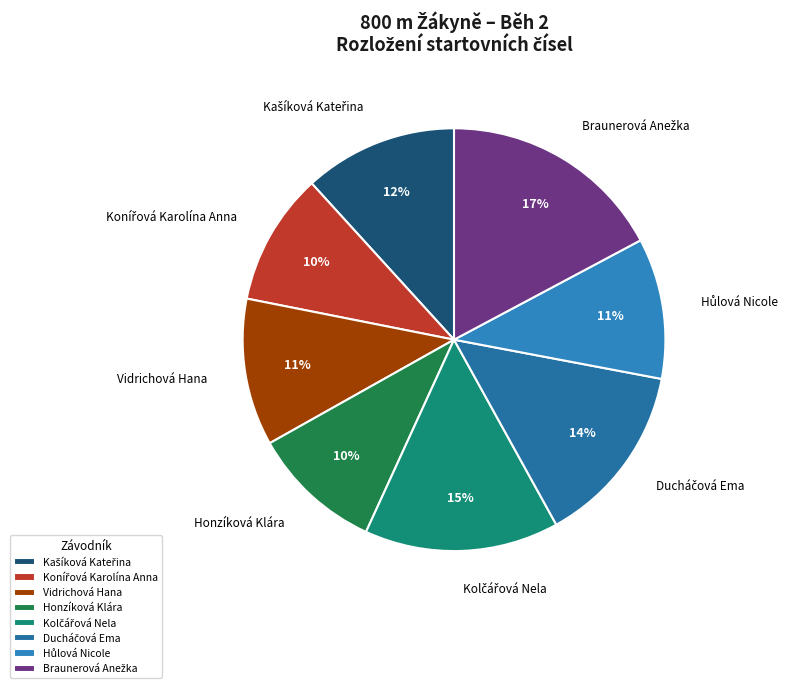

True or false: Vidrichová Hana accounts for 11% of the total.

True